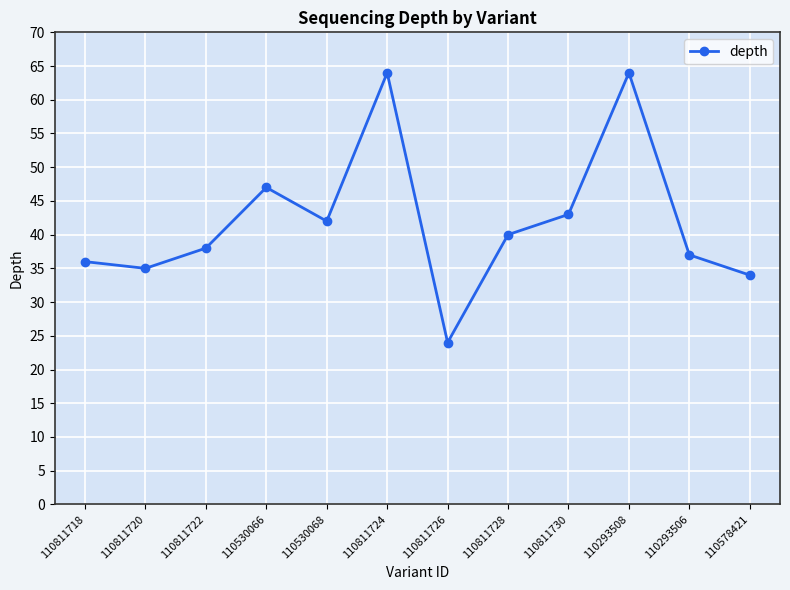

What is the difference between the maximum and minimum values?

40